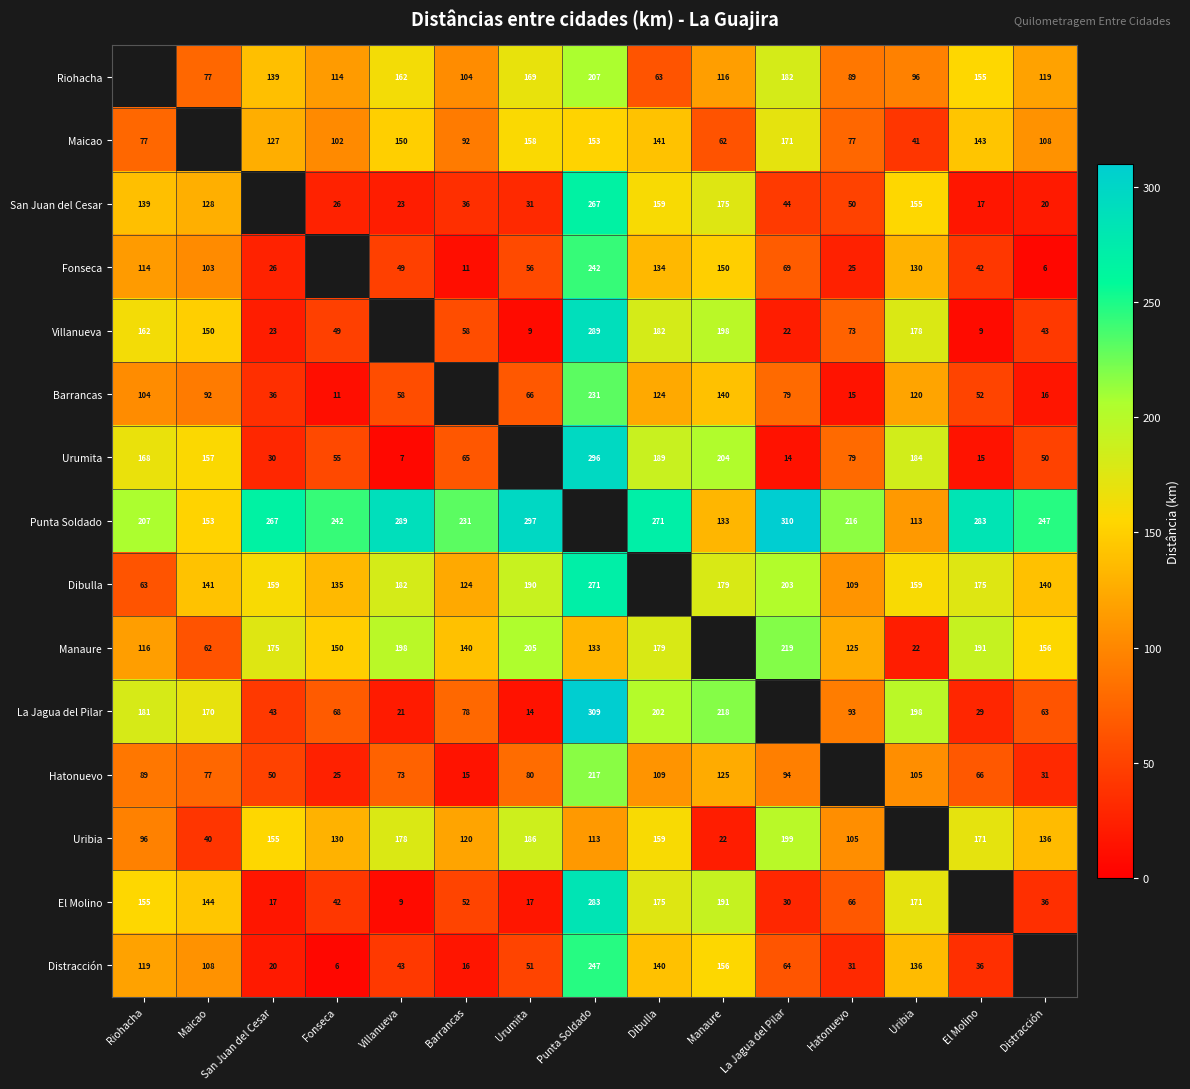

What is the difference between the Hatonuevo values at Riohacha and Villanueva?

16